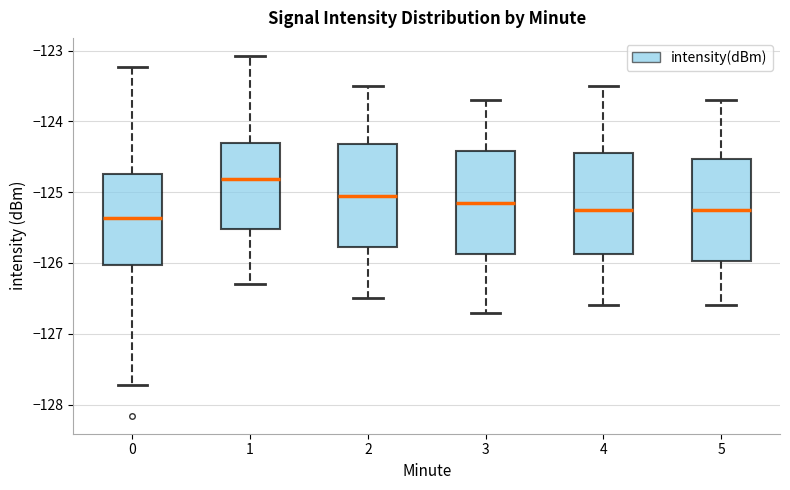

Which box has the highest median line?

1